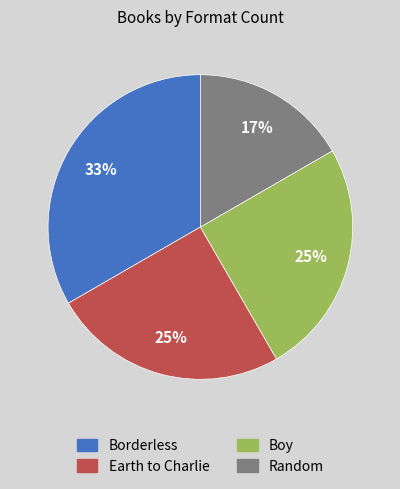

Is Random the majority of the pie?

No